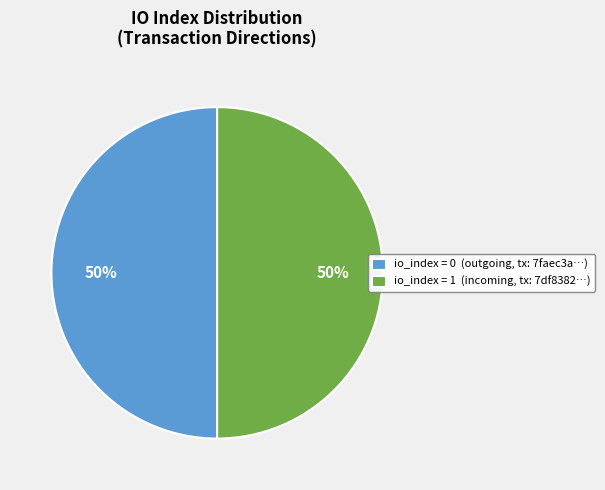

What is the ratio of the value at io_index = 1 (incoming, tx: 7df8382…) to the value at io_index = 0 (outgoing, tx: 7faec3a…)?

1.0